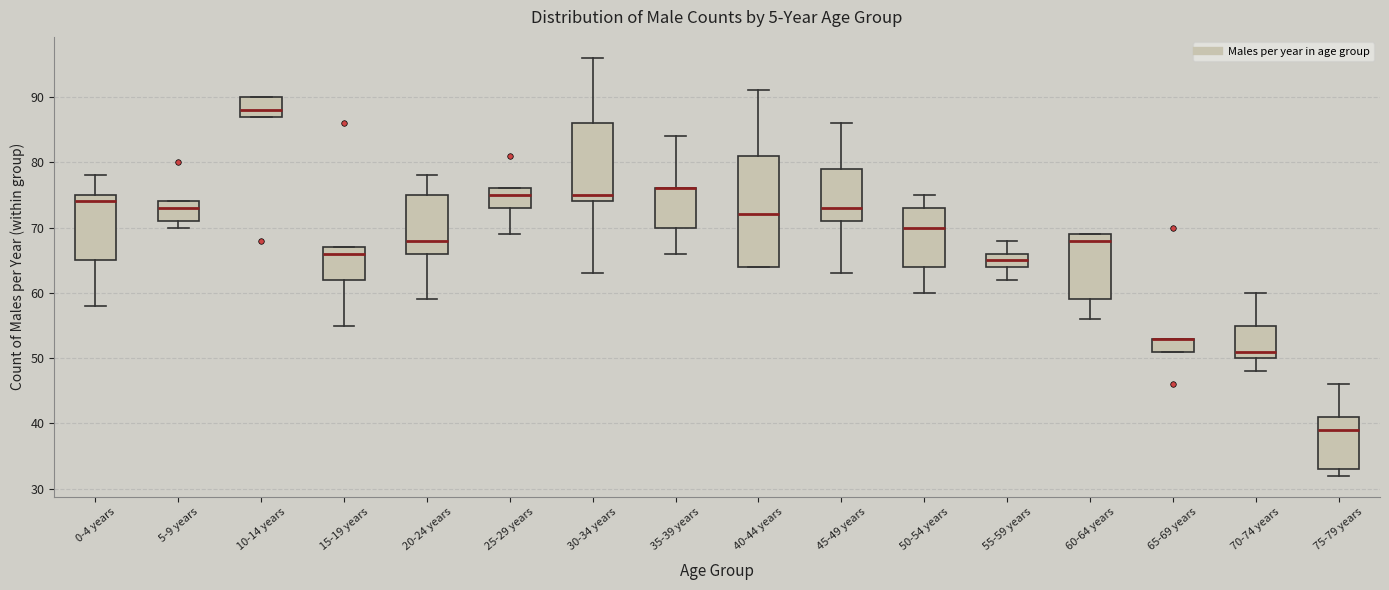

Reading left to right, read every box against the y-axis: the position of its median line, the range the box covers, and the ends of its whiskers. The values are not printed on the chart, so give them approximately, as read against the axis.

0-4 years: median 74, box 65 to 75, whiskers 58 to 78
5-9 years: median 73, box 71 to 74, whiskers 70 to 74
10-14 years: median 88, box 87 to 90, whiskers 87 to 90
15-19 years: median 66, box 62 to 67, whiskers 55 to 67
20-24 years: median 68, box 66 to 75, whiskers 59 to 78
25-29 years: median 75, box 73 to 76, whiskers 69 to 76
30-34 years: median 75, box 74 to 86, whiskers 63 to 96
35-39 years: median 76 (drawn on the box's upper edge), box 70 to 76, whiskers 66 to 84
40-44 years: median 72, box 64 to 81, whiskers 64 to 91
45-49 years: median 73, box 71 to 79, whiskers 63 to 86
50-54 years: median 70, box 64 to 73, whiskers 60 to 75
55-59 years: median 65, box 64 to 66, whiskers 62 to 68
60-64 years: median 68, box 59 to 69, whiskers 56 to 69
65-69 years: median 53 (drawn on the box's upper edge), box 51 to 53, whiskers 51 to 53
70-74 years: median 51, box 50 to 55, whiskers 48 to 60
75-79 years: median 39, box 33 to 41, whiskers 32 to 46